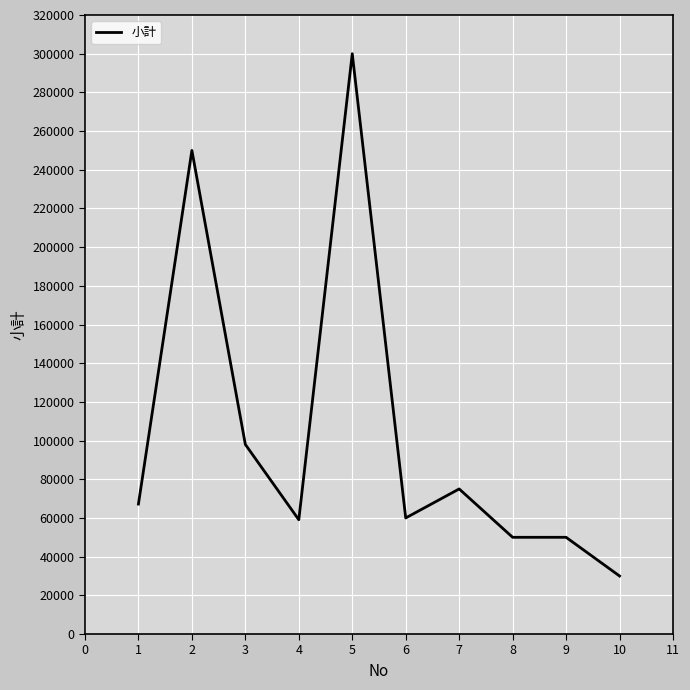

What is the change in value from 1 to 5?

+232820